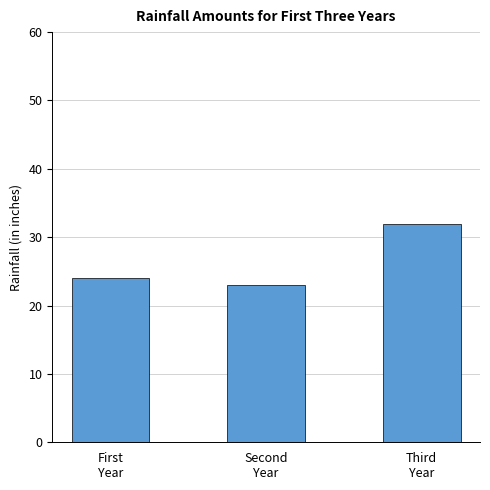

Is it true that the value at Third
Year is 53?

False